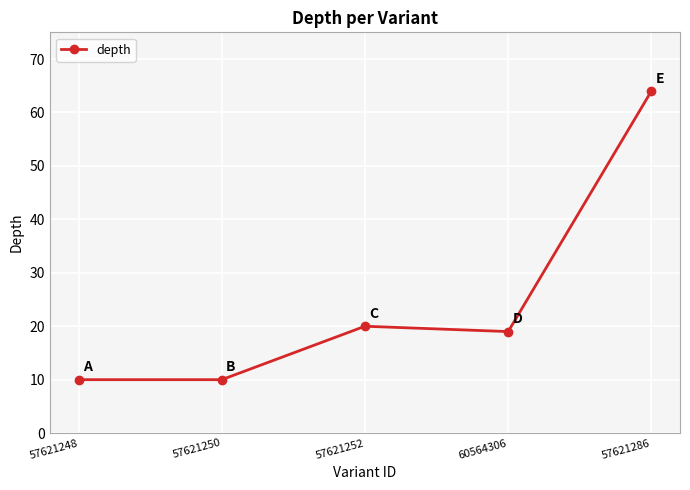

At which label is the value closest to 37?

57621252